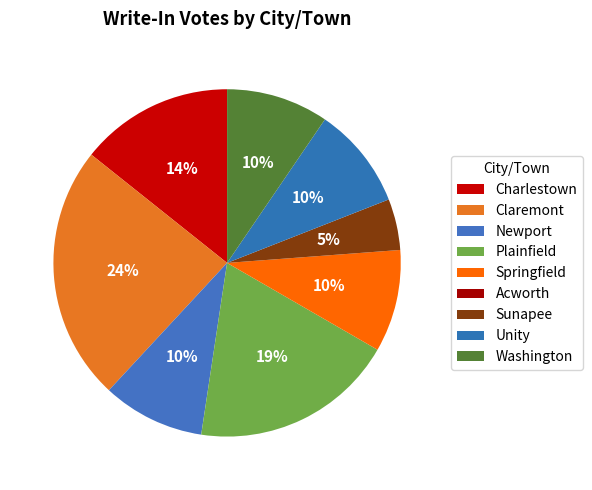

Is it true that Newport is 10% of the pie?

True